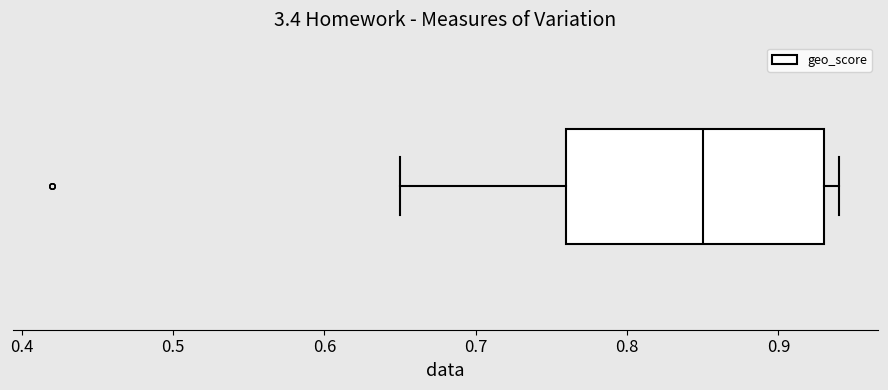

Read this box plot against the x-axis: the position of the median line, the range covered by the box, and the ends of both whiskers. The values are not printed on the chart, so give them approximately, as read against the axis.

median 0.85, box 0.76 to 0.93, whiskers 0.65 to 0.94